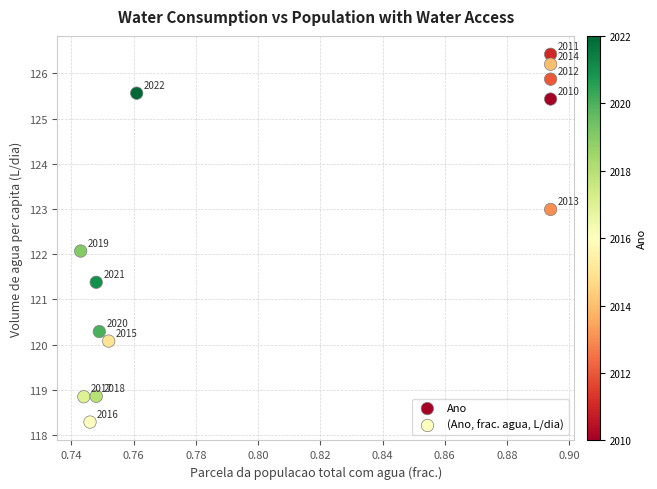

What is the range of Y values (max minus min)?

8.1